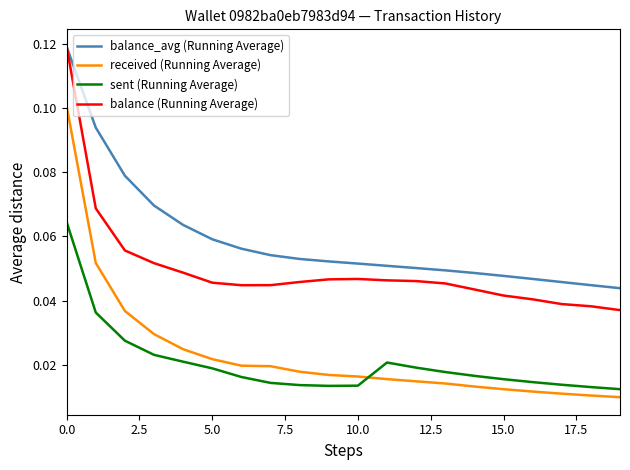

In sent (Running Average), how many points are lower than both neighbors (excluding endpoints)?

1